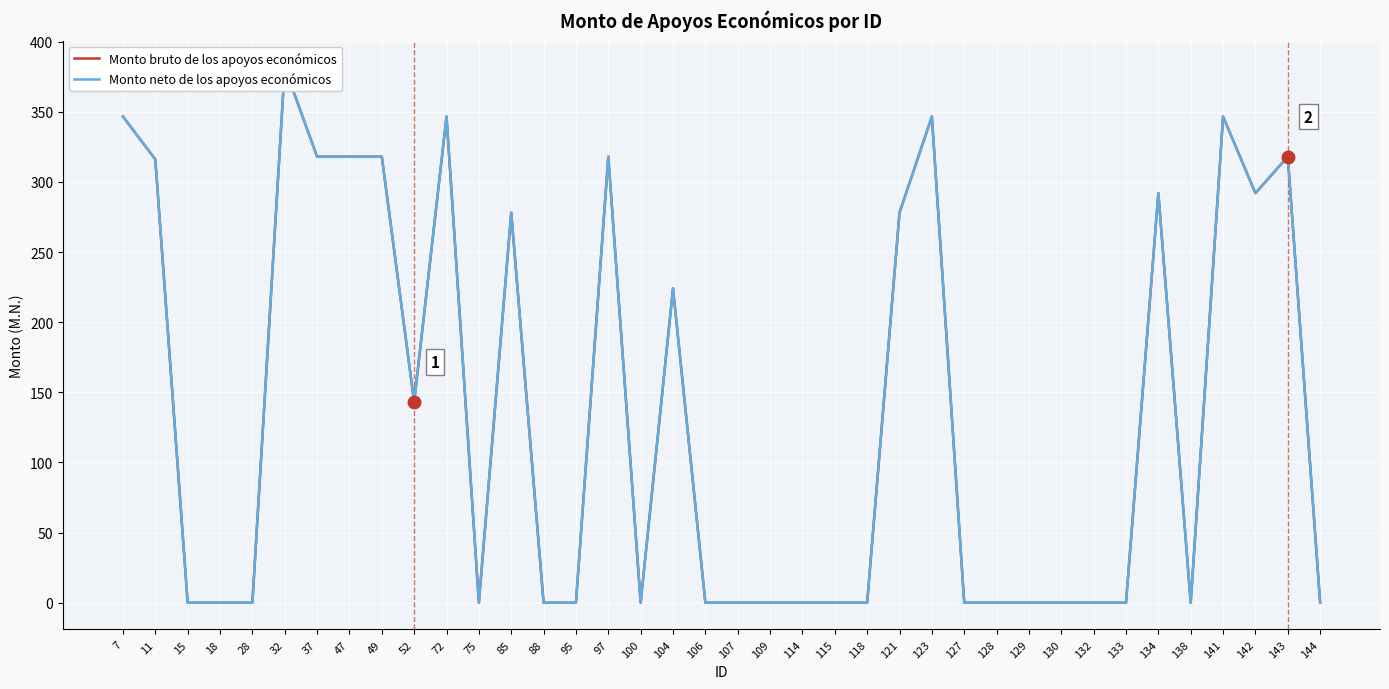

The value of Monto neto de los apoyos económicos at 128 is -178.7. True or false?

False